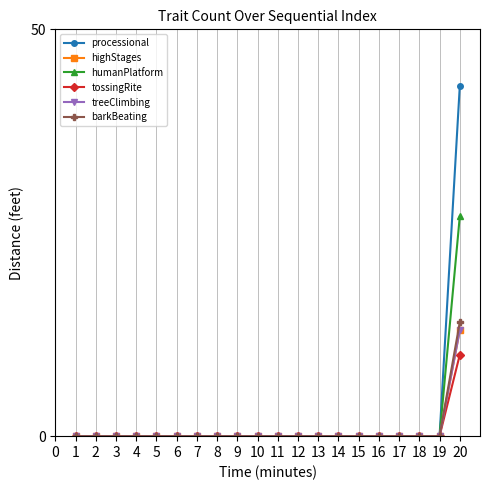

Is this an area chart (filled region under the line)?

No